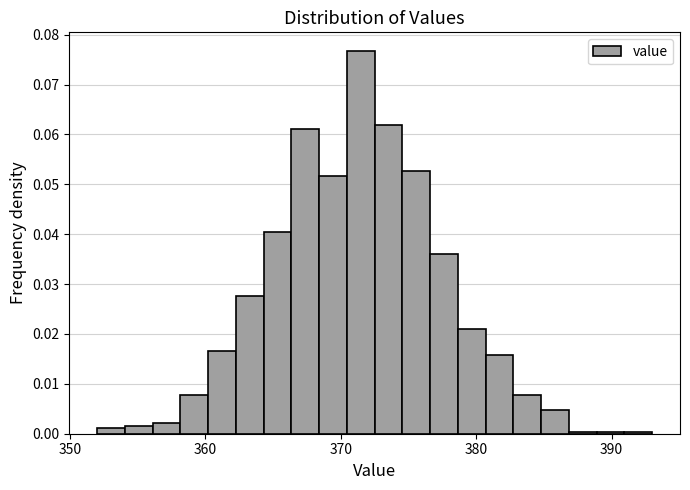

Around what value on the x-axis is the tallest bar? Give the approximate position of its centre, as read against the axis.

371